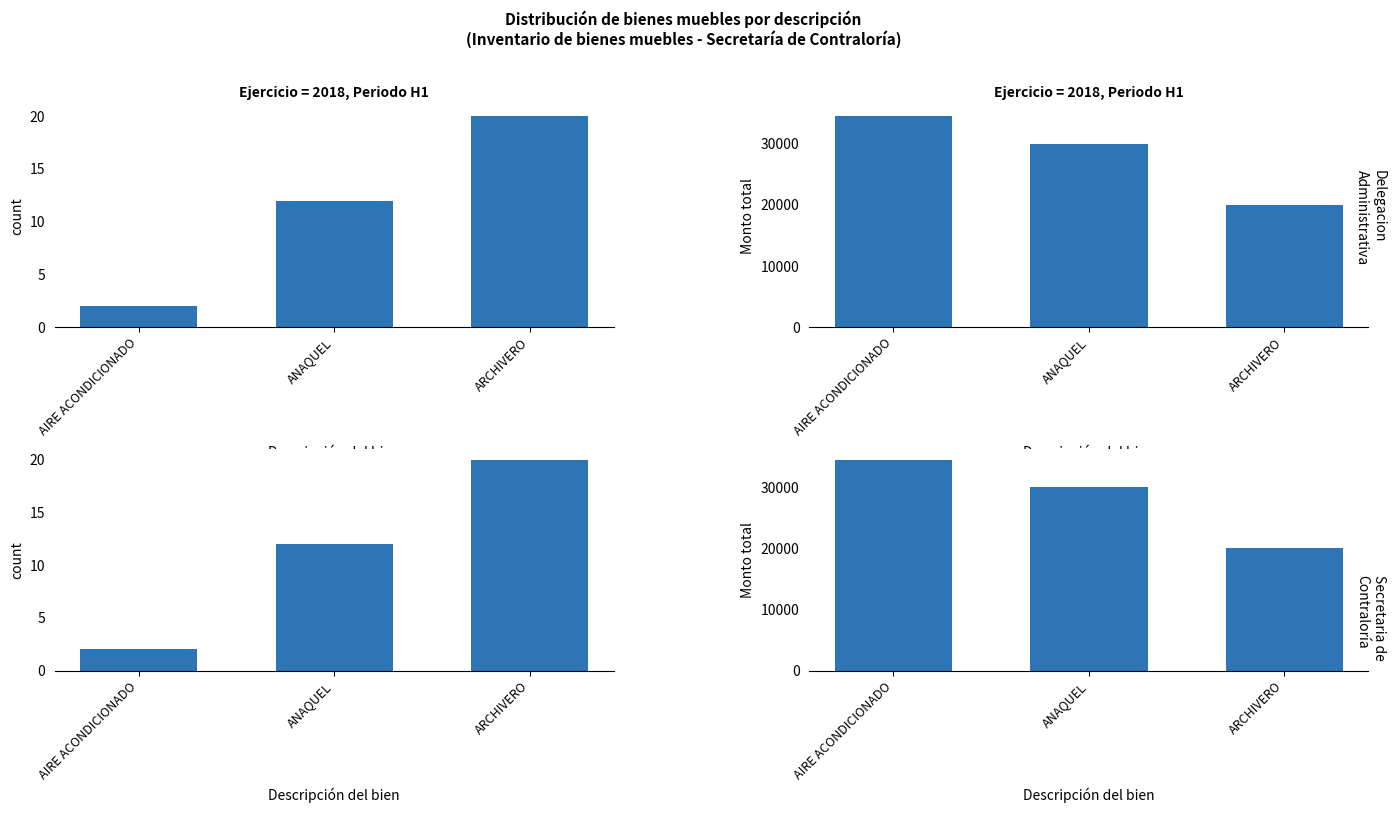

At which category is the sum across all series the highest?

AIRE ACONDICIONADO